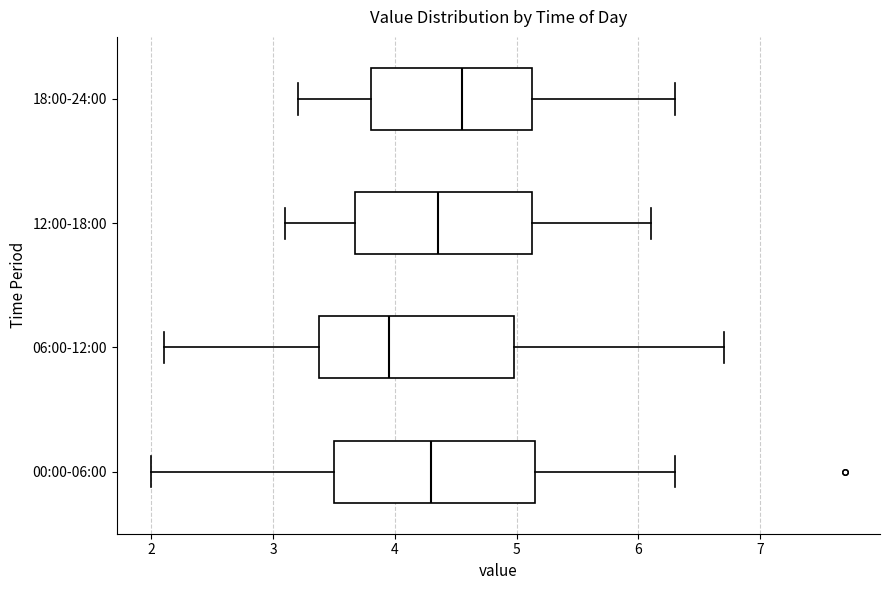

Where is the right edge of the box for 18:00-24:00 on the x-axis? The values are not printed on the chart, so give them approximately, as read against the axis.

5.1